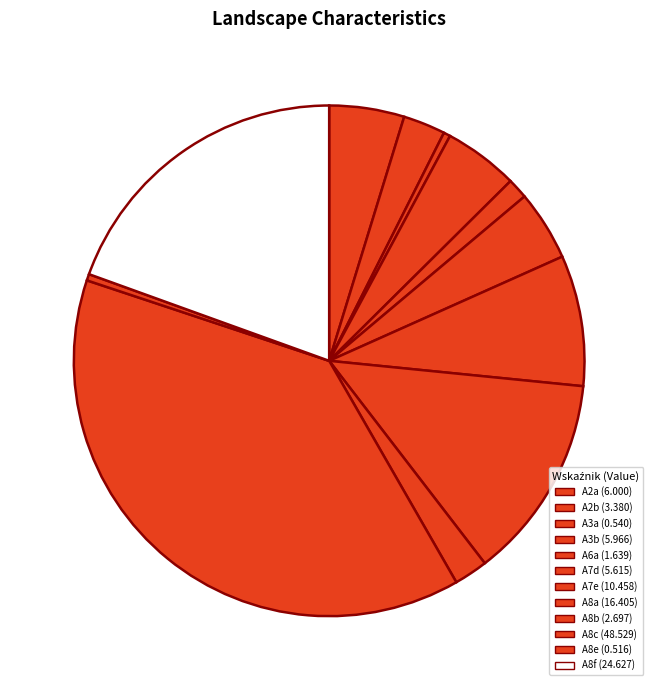

Which category has the biggest portion of the pie?

A8c